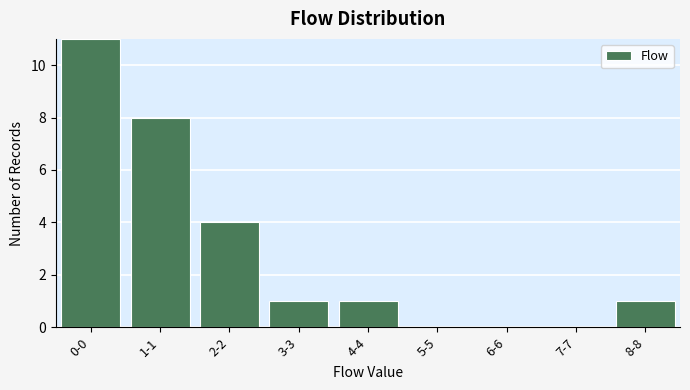

Reading right to left, transcribe all the data shown in this chart.

8-8=1	7-7=0	6-6=0	5-5=0	4-4=1	3-3=1	2-2=4	1-1=8	0-0=11